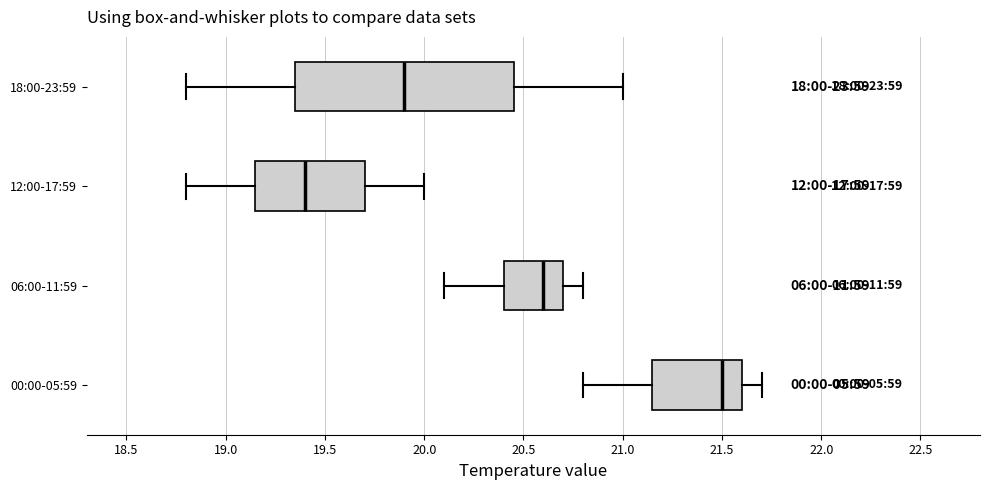

Reading bottom to top, transcribe this box plot: for each box, give where its median line is, the range the box spans, and where its two whiskers end, as read against the x-axis. The values are not printed on the chart, so give them approximately, as read against the axis.

00:00-05:59: median 21.50, box 21.15 to 21.60, whiskers 20.80 to 21.70
06:00-11:59: median 20.60, box 20.40 to 20.70, whiskers 20.10 to 20.80
12:00-17:59: median 19.40, box 19.15 to 19.70, whiskers 18.80 to 20.00
18:00-23:59: median 19.90, box 19.35 to 20.45, whiskers 18.80 to 21.00